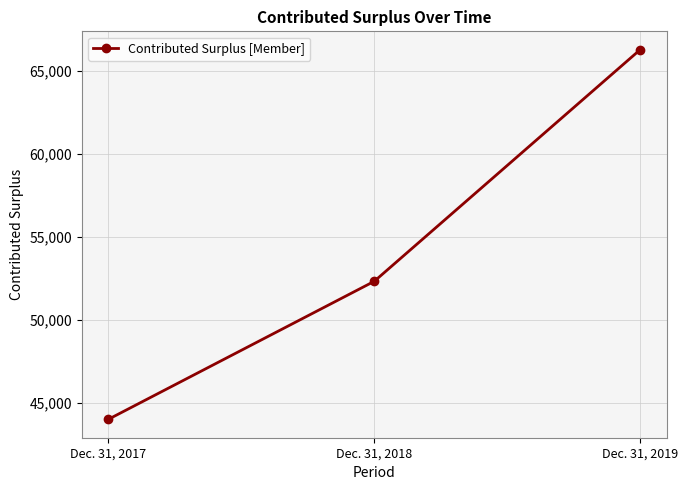

What is the minimum value shown in the chart?

44037